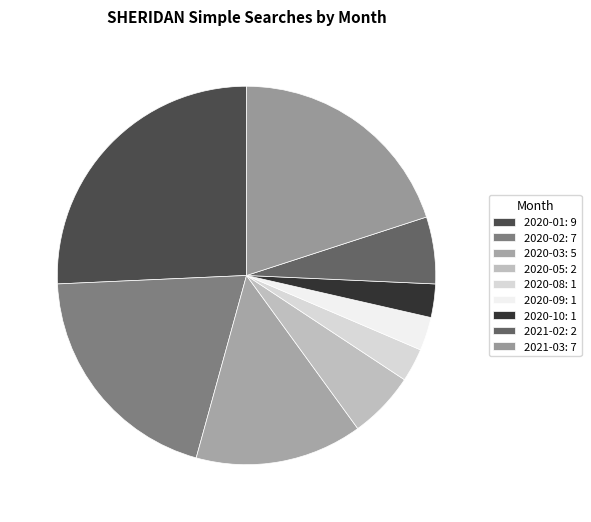

What is the change in value from 2020-02 to 2020-08?

-6